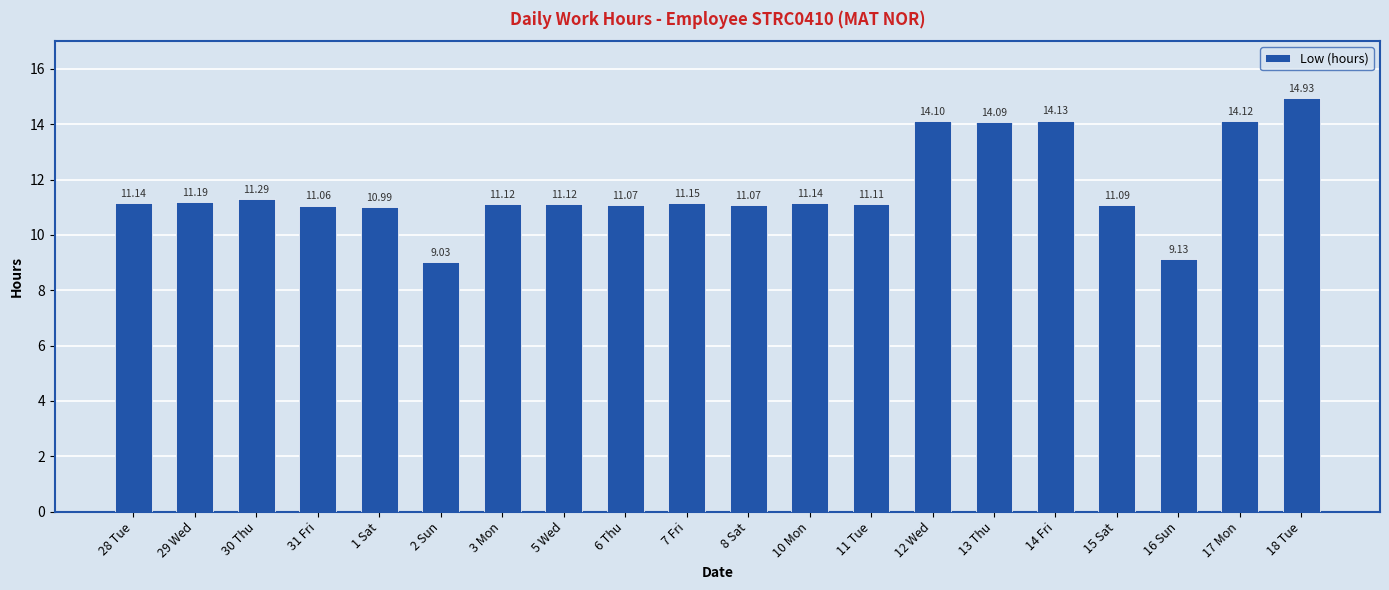

What is the label of the 20th bar from the left?

18 Tue